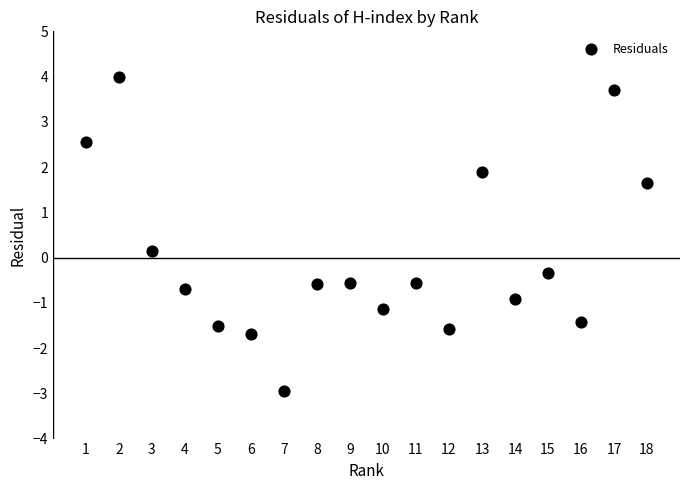

What is the range of X values (max minus min)?

17.0